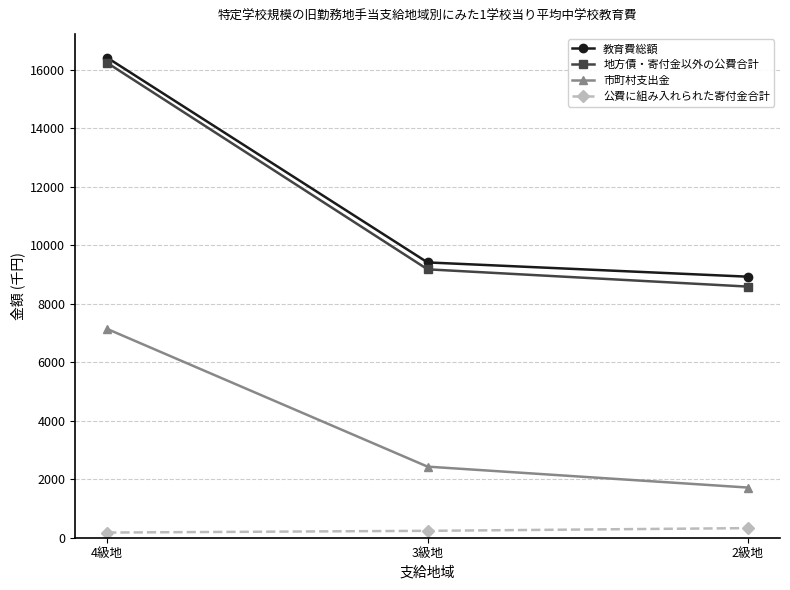

Is it true that 教育費総額 equals 16424 at 4級地?

True